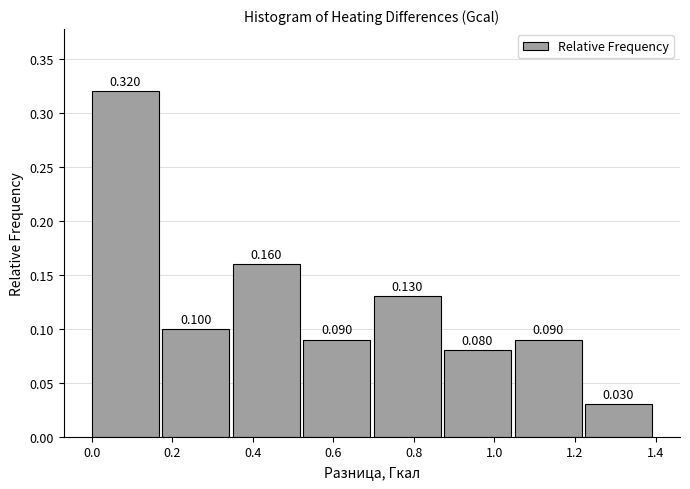

Reading left to right, list every bar in this chart as the range it spans on the x-axis followed by its height. The bar edges are not printed on the chart, so give them approximately, as read against the axis.

0.000 to 0.175: 0.320
0.175 to 0.350: 0.100
0.350 to 0.525: 0.160
0.525 to 0.700: 0.090
0.700 to 0.875: 0.130
0.875 to 1.050: 0.080
1.050 to 1.225: 0.090
1.225 to 1.400: 0.030